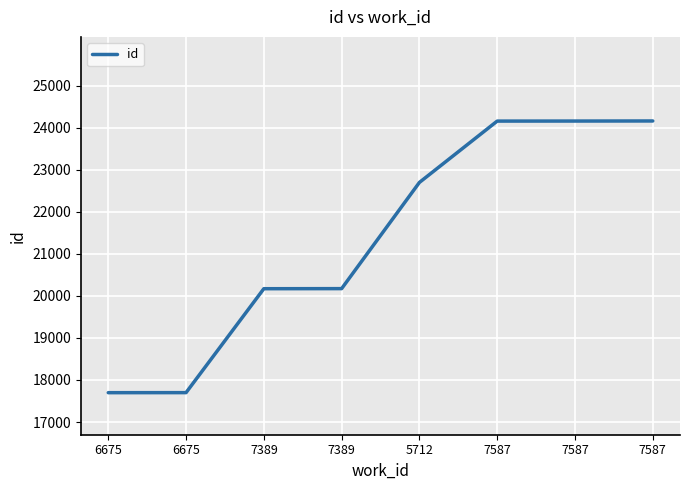

How many lines are shown in the chart?

1